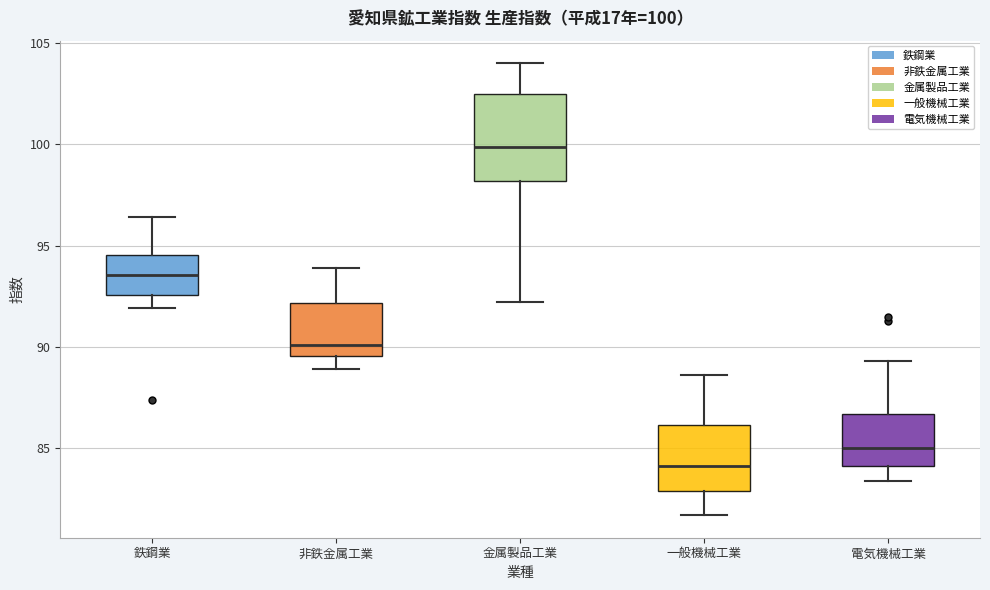

Which box's median line is the highest?

金属製品工業